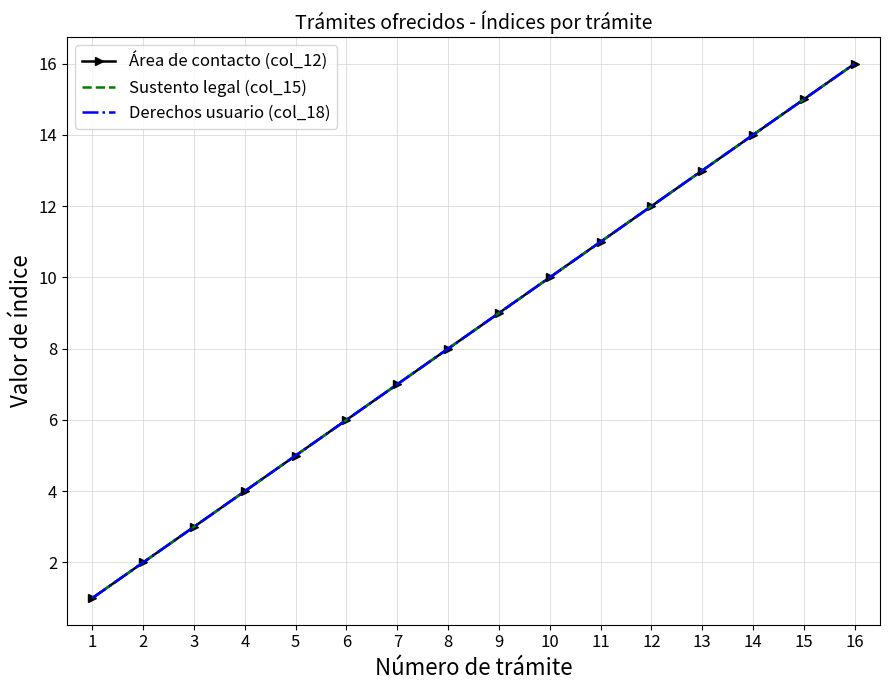

Reading right to left, extract all data points from this chart.

Área de contacto (col_12): 16=16	15=15	14=14	13=13	12=12	11=11	10=10	9=9	8=8	7=7	6=6	5=5	4=4	3=3	2=2	1=1
Sustento legal (col_15): 16=16	15=15	14=14	13=13	12=12	11=11	10=10	9=9	8=8	7=7	6=6	5=5	4=4	3=3	2=2	1=1
Derechos usuario (col_18): 16=16	15=15	14=14	13=13	12=12	11=11	10=10	9=9	8=8	7=7	6=6	5=5	4=4	3=3	2=2	1=1